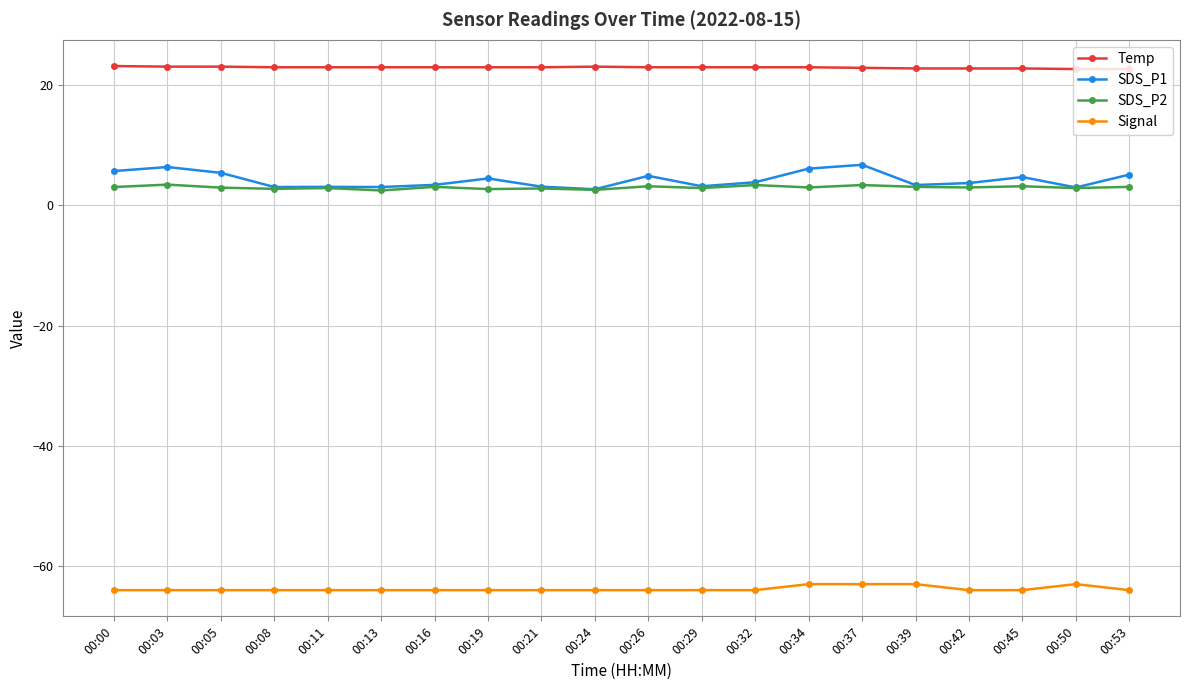

What is the total value across all series at 00:53?

-33.1